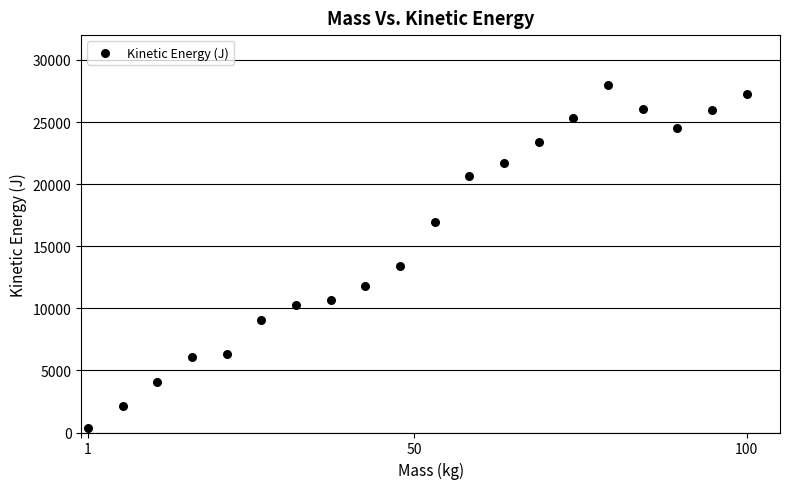

What Y value in the scatter plot is closest to 14163?

13407.3